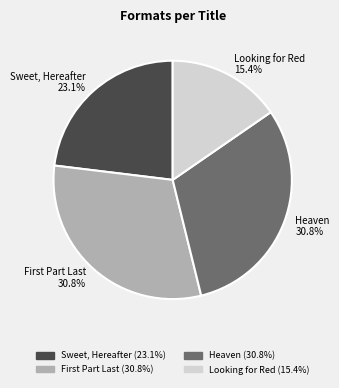

Which category has the smallest portion of the pie?

Looking for Red